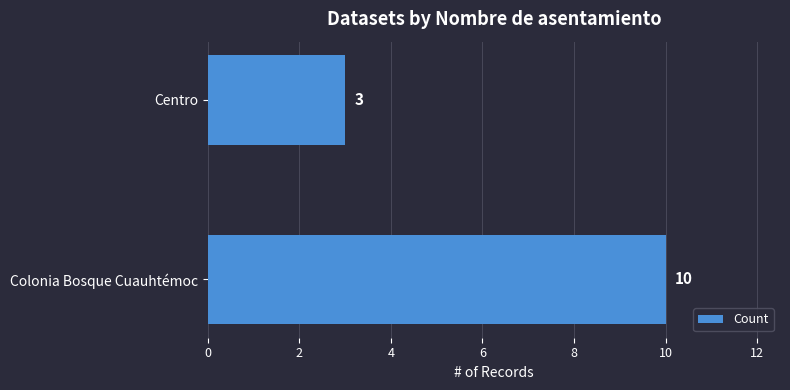

Rank the categories by value from lowest to highest.

Centro, Colonia Bosque Cuauhtémoc